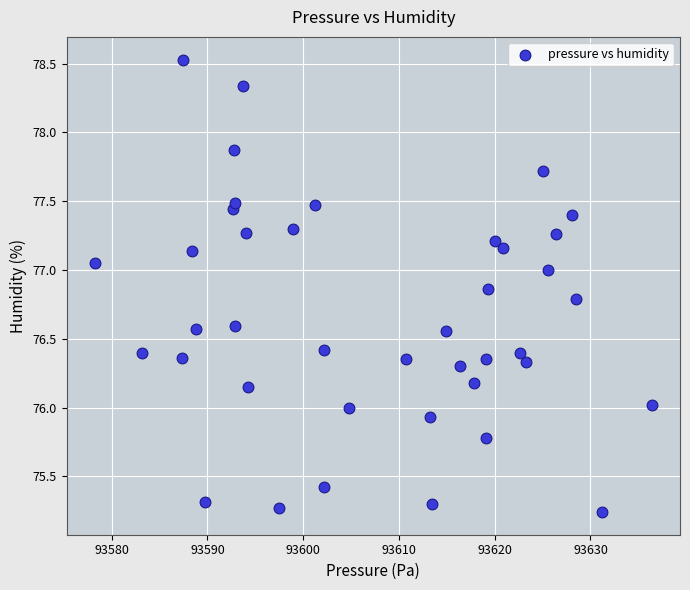

What is the range of X values (max minus min)?

58.2